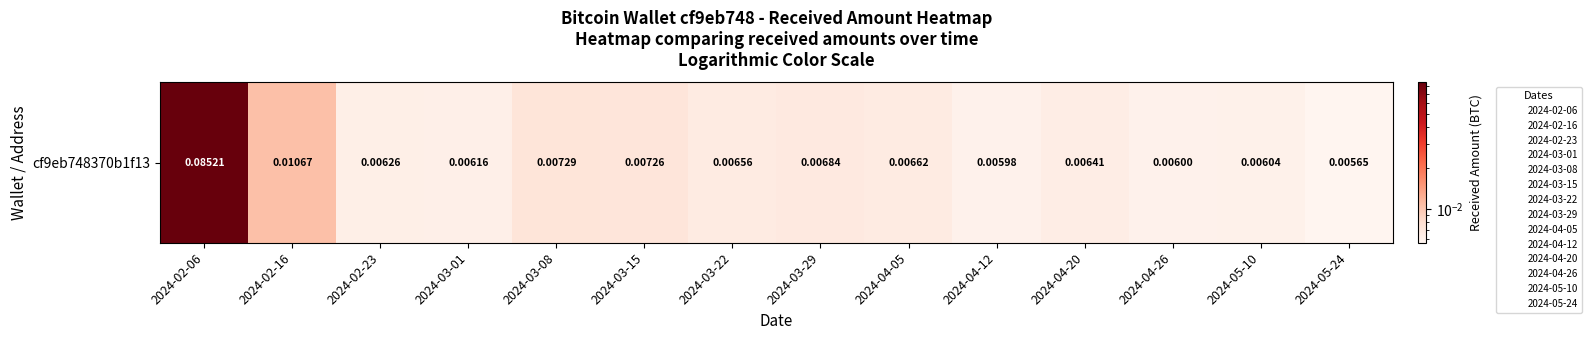

Is it true that the value at 2024-03-22 is 0.0?

True